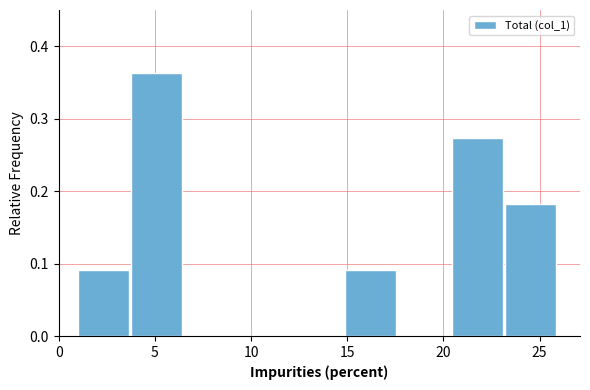

Reading left to right, list every bar in this chart as the range it spans on the x-axis followed by its height. Neither the bar edges nor the heights are printed on the chart, so give them approximately, as read against the axes.

1.0 to 4.0: 0.09
4.0 to 6.5: 0.36
6.5 to 9.5: 0
9.5 to 12.0: 0
12.0 to 15.0: 0
15.0 to 17.5: 0.09
17.5 to 20.5: 0
20.5 to 23.0: 0.27
23.0 to 26.0: 0.18